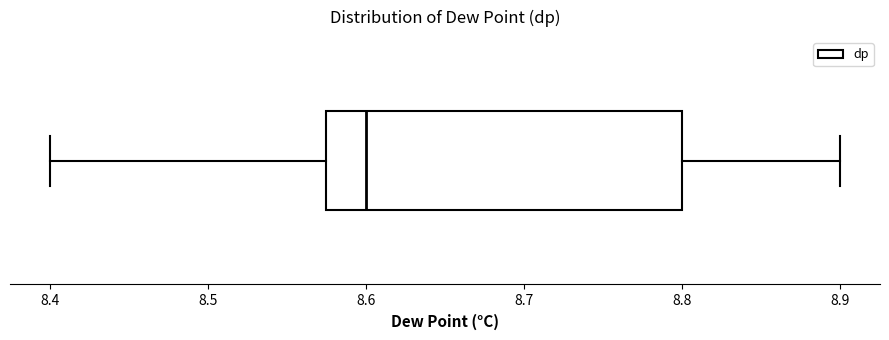

Transcribe this box plot: give where the median line is, the range the box spans, and where the two whiskers end, as read against the x-axis. The values are not printed on the chart, so give them approximately, as read against the axis.

median 8.60, box 8.58 to 8.80, whiskers 8.40 to 8.90